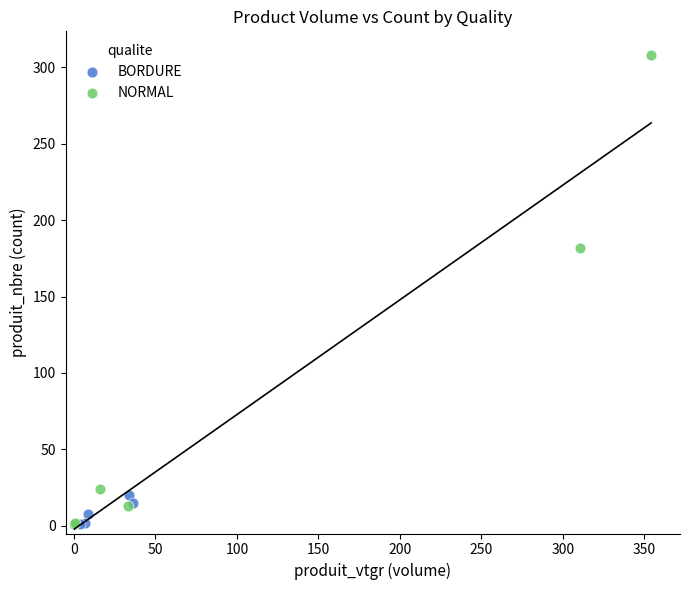

Which series has the widest spread of Y values?

NORMAL